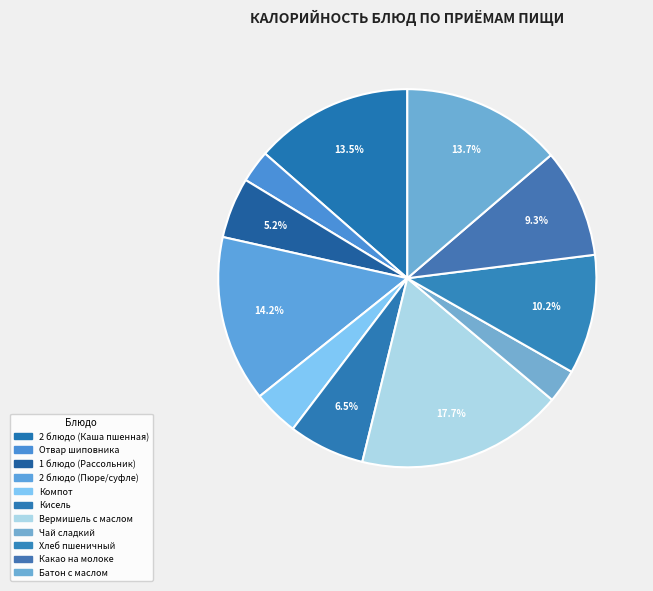

The Кисель slice represents 7% of the pie. True or false?

True